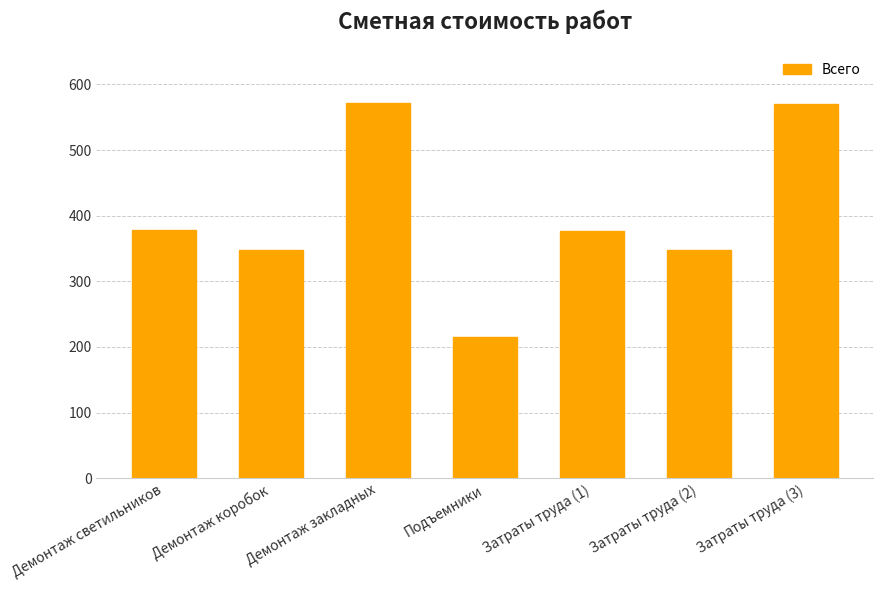

What is the greatest value displayed?

572.0